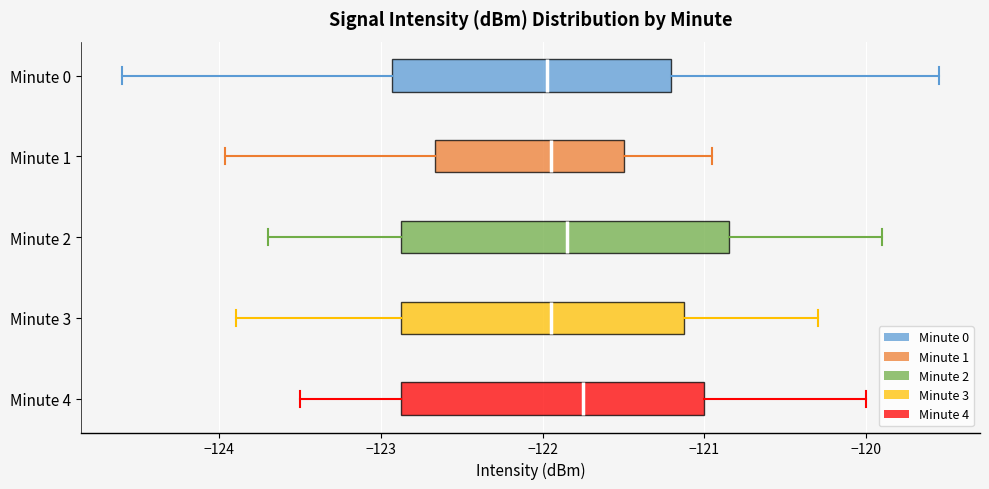

Reading bottom to top, read every box against the x-axis: the position of its median line, the range the box covers, and the ends of its whiskers. The values are not printed on the chart, so give them approximately, as read against the axis.

Minute 4: median -121.7, box -122.9 to -121.0, whiskers -123.5 to -120.0
Minute 3: median -121.9, box -122.9 to -121.1, whiskers -123.9 to -120.3
Minute 2: median -121.8, box -122.9 to -120.8, whiskers -123.7 to -119.9
Minute 1: median -121.9, box -122.7 to -121.5, whiskers -124.0 to -121.0
Minute 0: median -122.0, box -122.9 to -121.2, whiskers -124.6 to -119.5